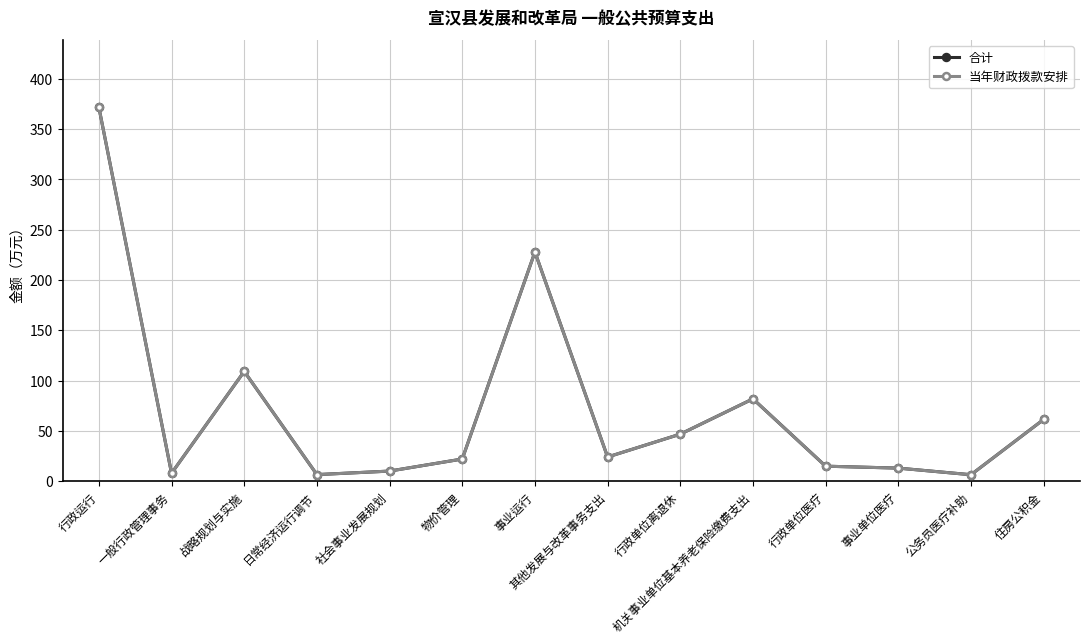

True or false: 当年财政拨款安排 and 合计 intersect in this chart.

False